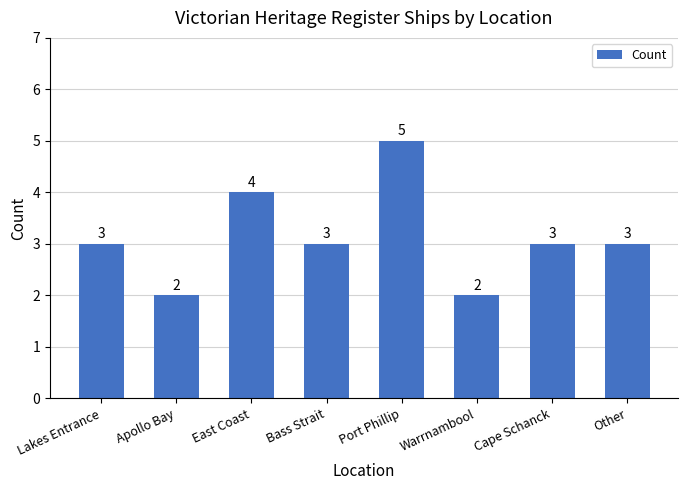

What is the maximum value shown in the chart?

5